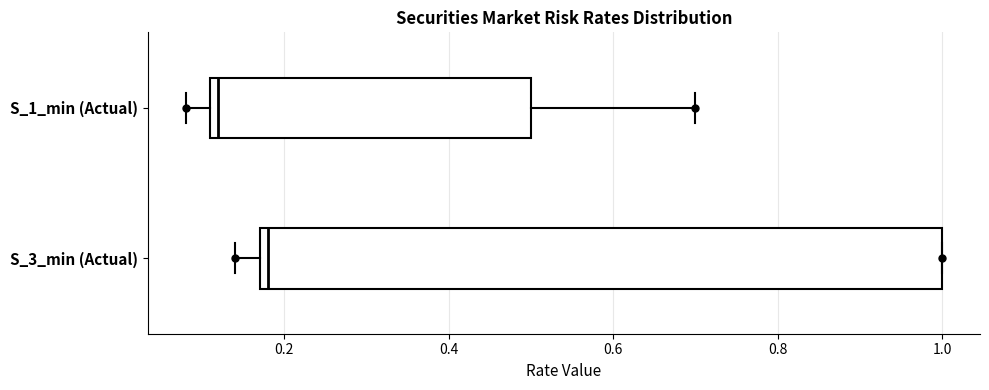

Reading bottom to top, transcribe this box plot: for each box, give where its median line is, the range the box spans, and where its two whiskers end, as read against the x-axis. The values are not printed on the chart, so give them approximately, as read against the axis.

S_3_min (Actual): median 0.18 (just right of the box's left edge), box 0.18 to 1.00, whiskers 0.14 to 1.00
S_1_min (Actual): median 0.12 (just right of the box's left edge), box 0.12 to 0.50, whiskers 0.08 to 0.70